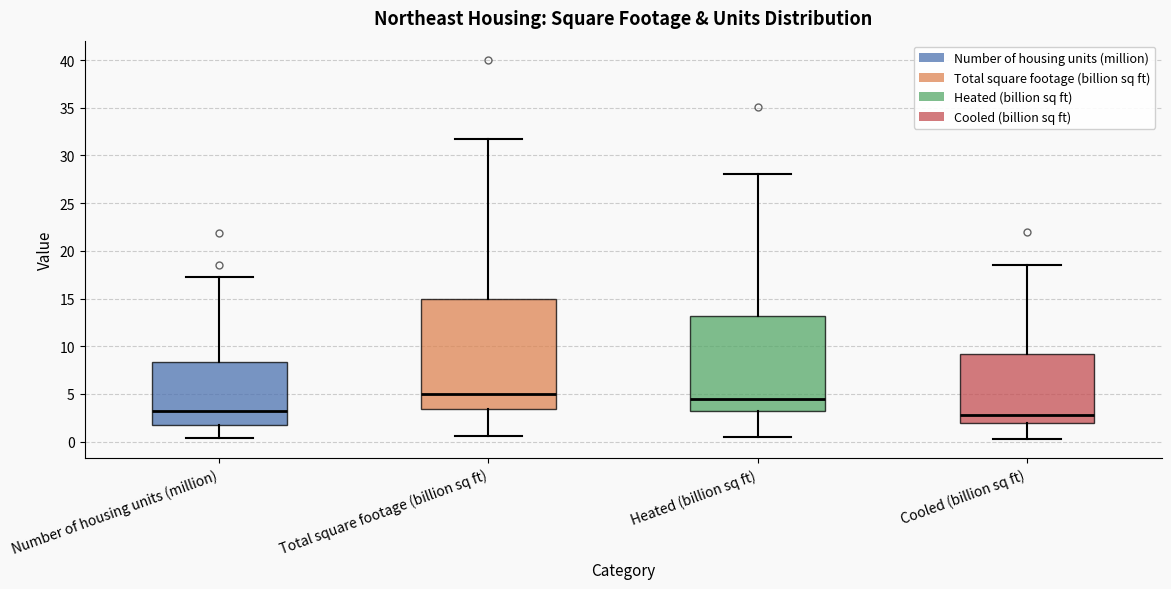

Which box is the tallest, from its lower edge to its upper edge?

Total square footage (billion sq ft)